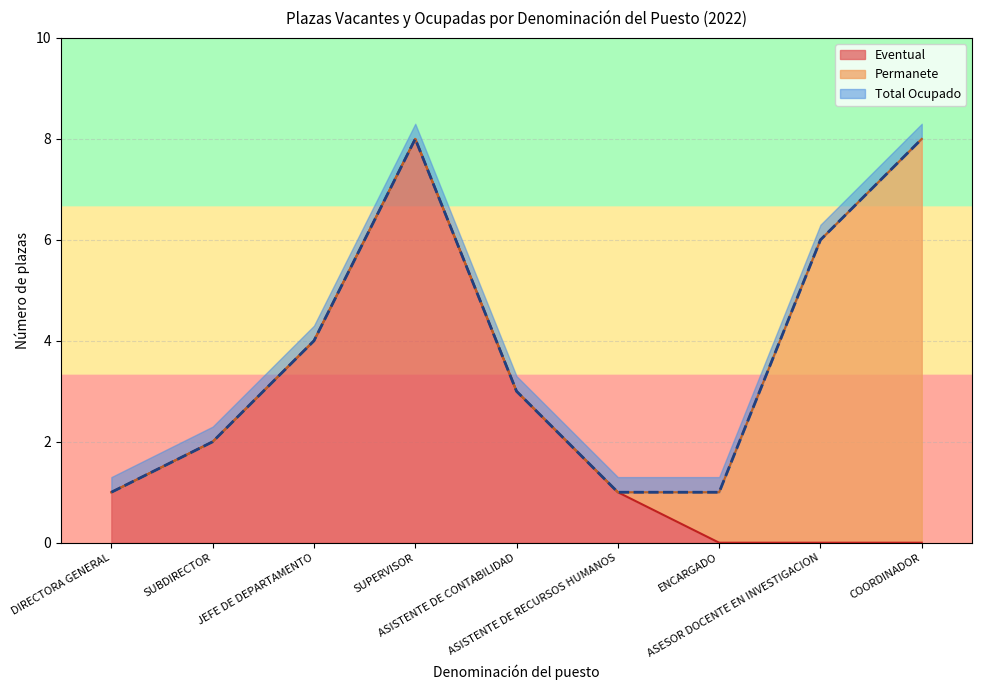

Rank the series at SUBDIRECTOR from lowest to highest value.

Permanete, Ocupado, Eventual